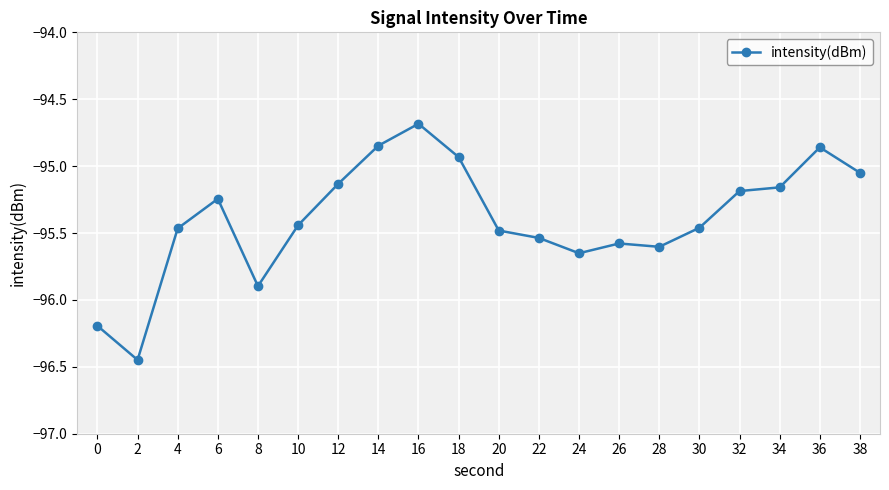

The value at 2 is -158.3. True or false?

False